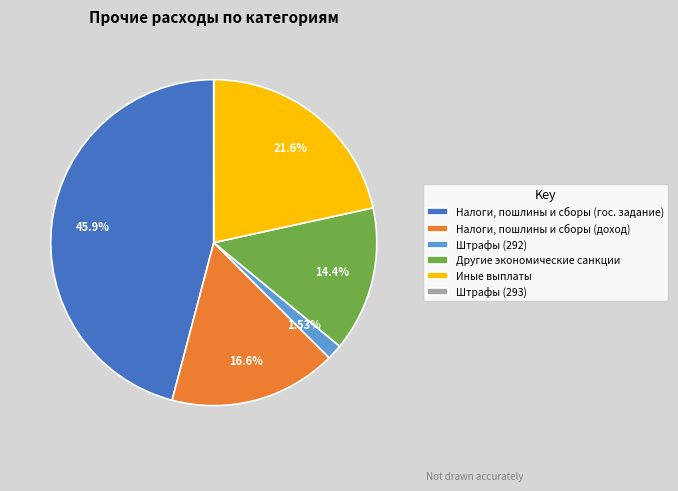

Between Налоги, пошлины и сборы (доход) and Иные выплаты, which is larger?

Иные выплаты